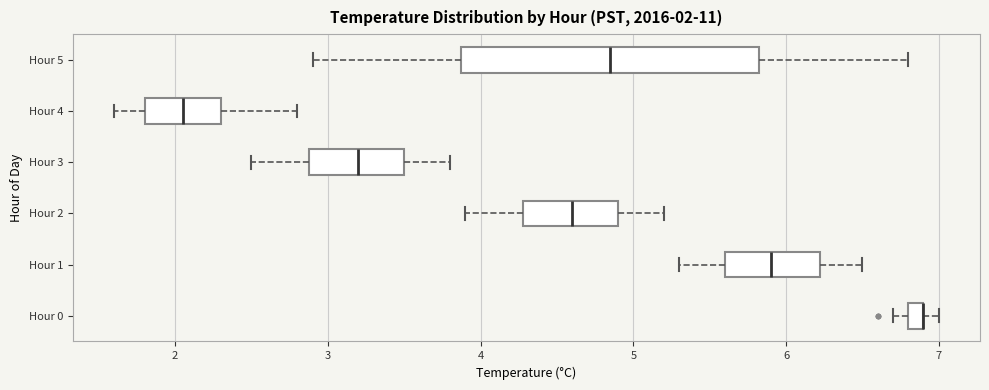

Comparing the boxes themselves (not the whiskers), which one is the widest?

Hour 5